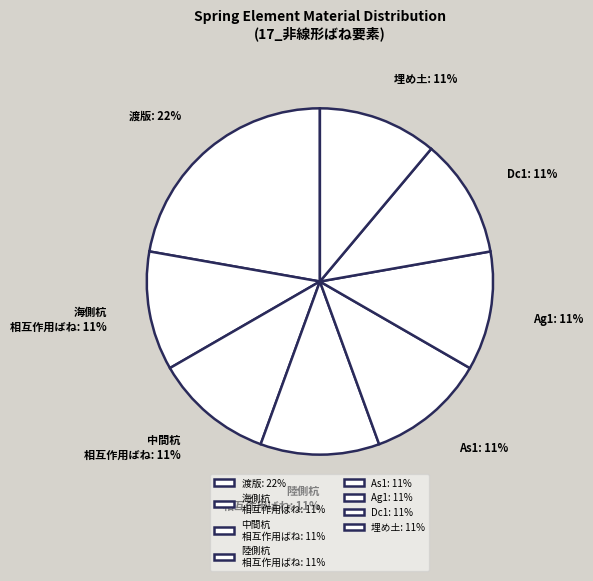

What percentage is the As1 slice, to the nearest percent?

11%